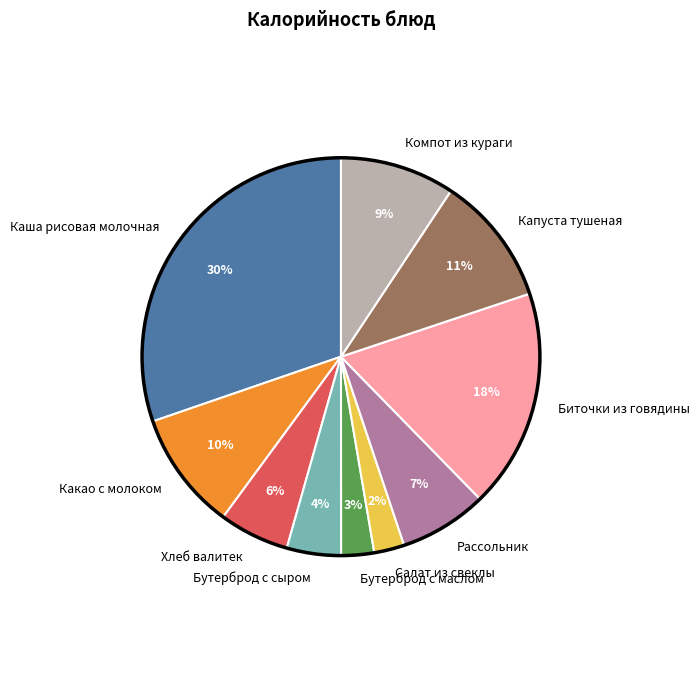

Between Биточки из говядины and Хлеб валитек, which is larger?

Биточки из говядины